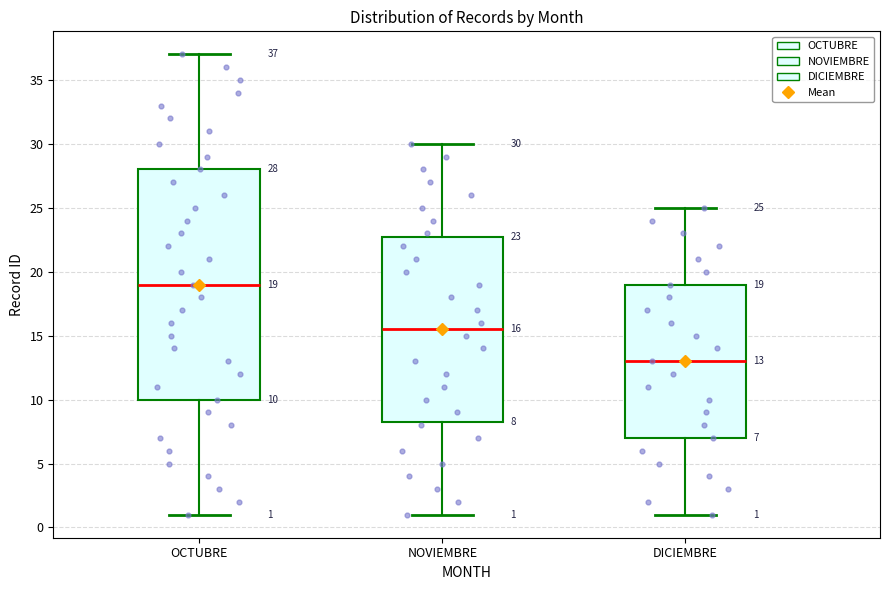

Which box has the lowest median line?

DICIEMBRE